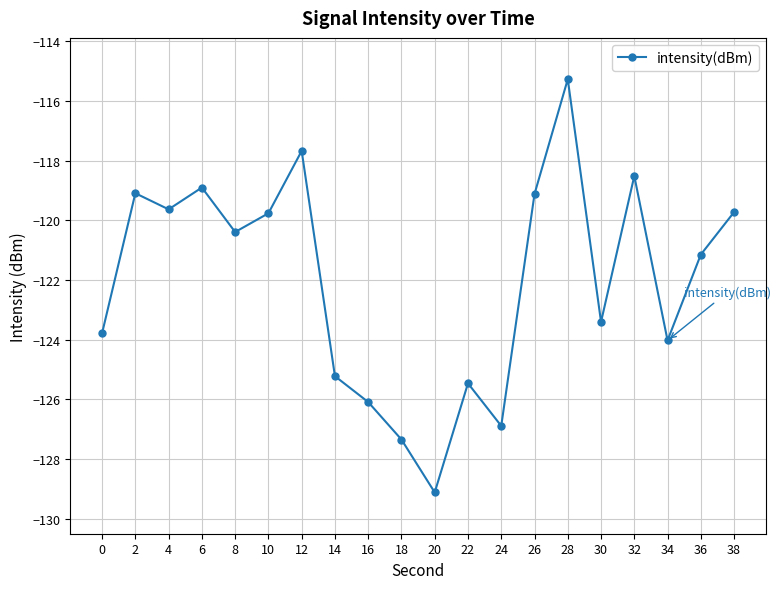

Between 28 and 36, which is larger?

28